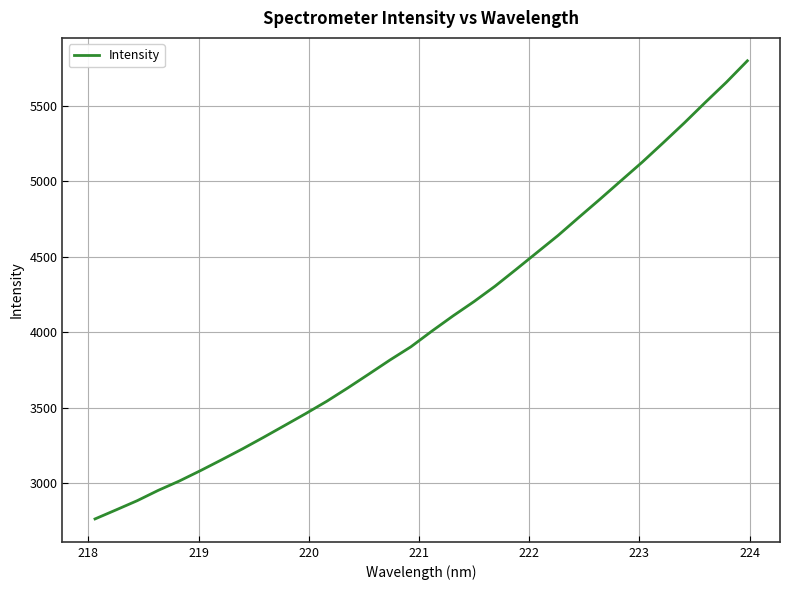

What is the maximum value shown in the chart?

5798.5